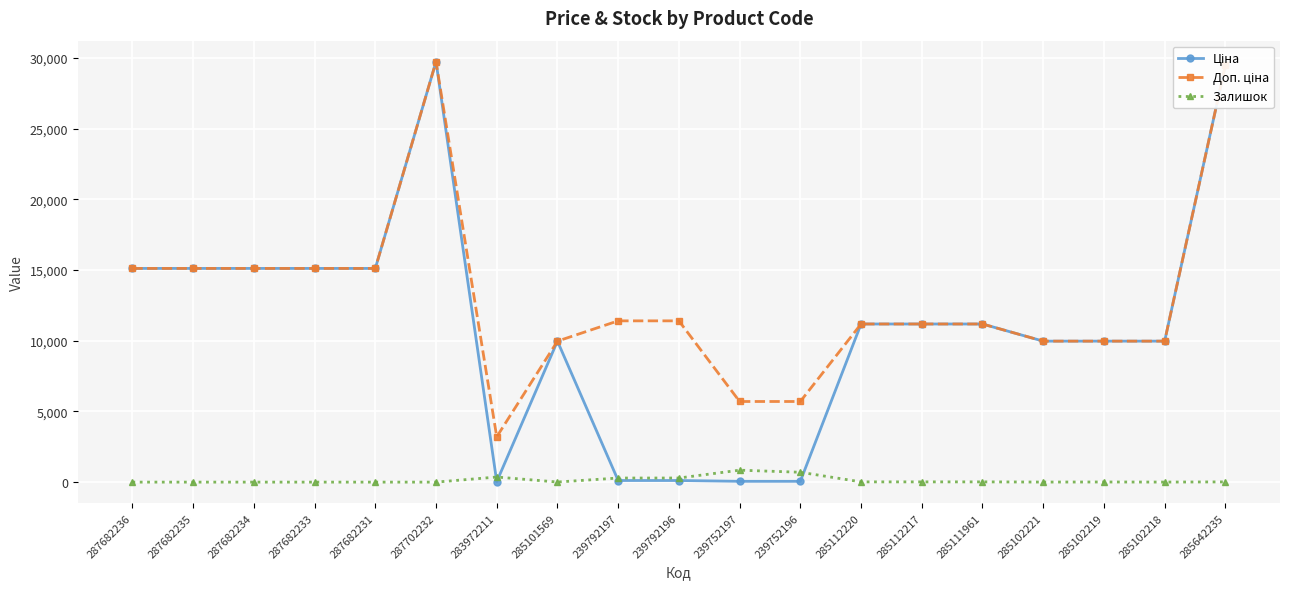

How many data points in Залишок are less than 9?

9